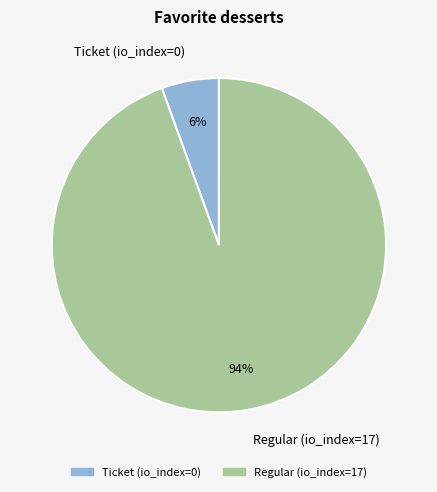

Does Regular (io_index=17) represent more than half of the total?

Yes